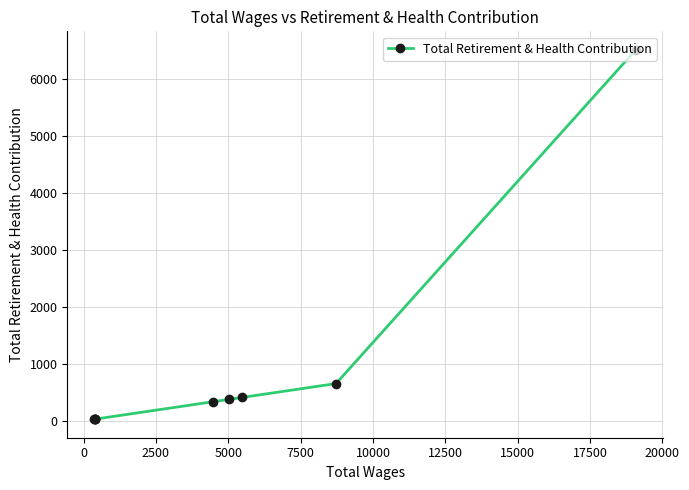

What is the average value?

934